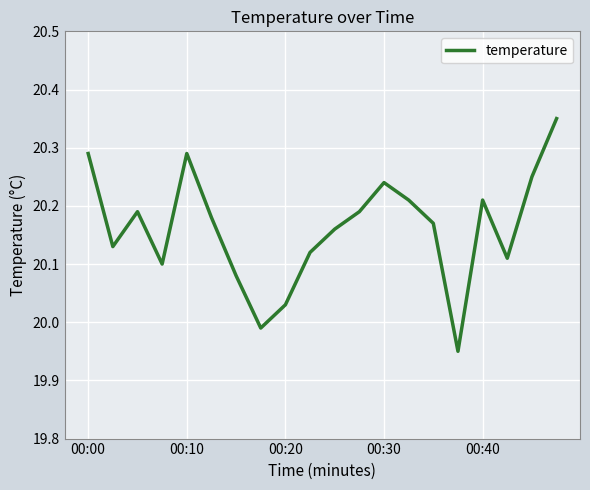

What is the difference between the maximum and minimum values?

0.4